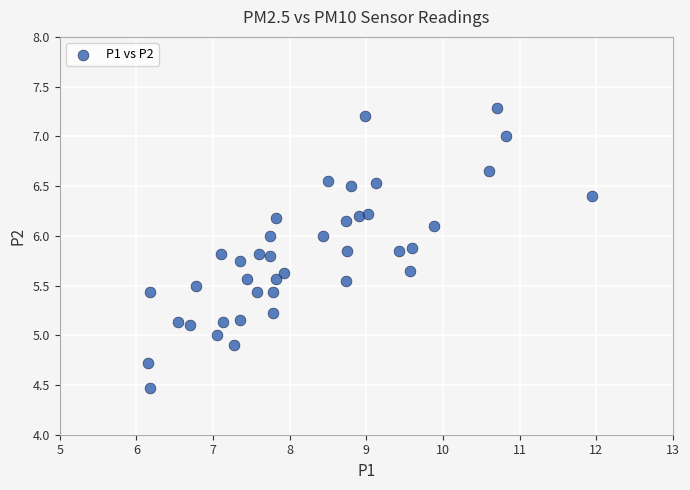

What is the range of Y values (max minus min)?

2.8